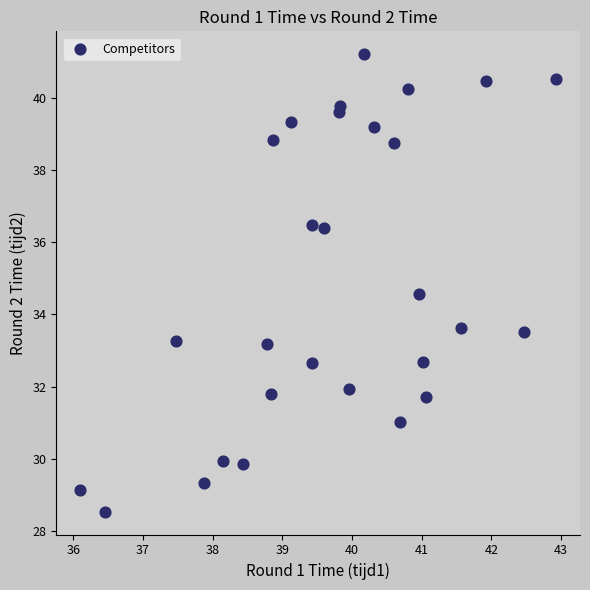

What is the range of Y values (max minus min)?

12.7